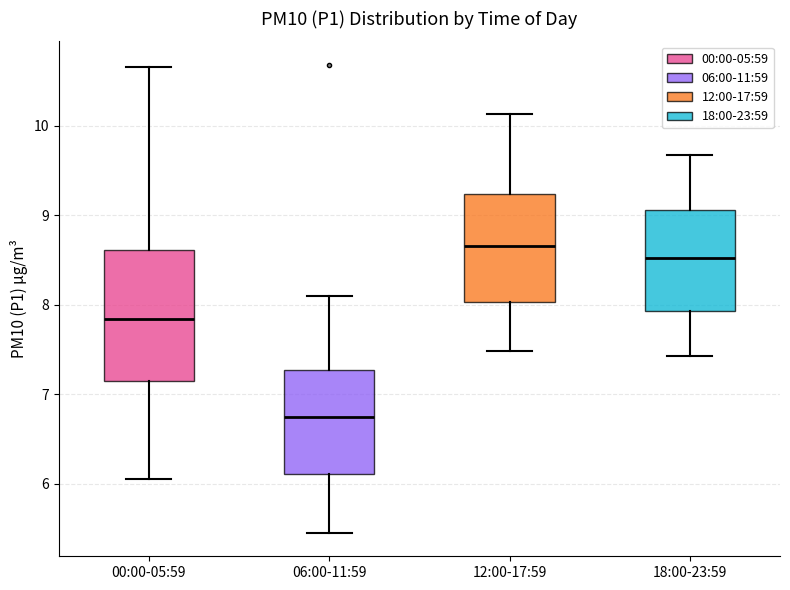

Reading left to right, transcribe this box plot: for each box, give where its median line is, the range the box spans, and where its two whiskers end, as read against the y-axis. The values are not printed on the chart, so give them approximately, as read against the axis.

00:00-05:59: median 7.8, box 7.2 to 8.6, whiskers 6.1 to 10.7
06:00-11:59: median 6.7, box 6.1 to 7.3, whiskers 5.5 to 8.1
12:00-17:59: median 8.7, box 8.0 to 9.2, whiskers 7.5 to 10.1
18:00-23:59: median 8.5, box 7.9 to 9.1, whiskers 7.4 to 9.7